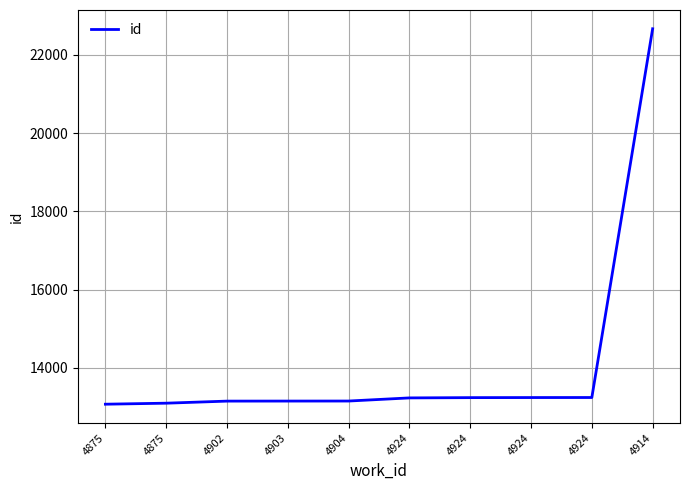

Is it true that the value at 4902 is 13147?

True